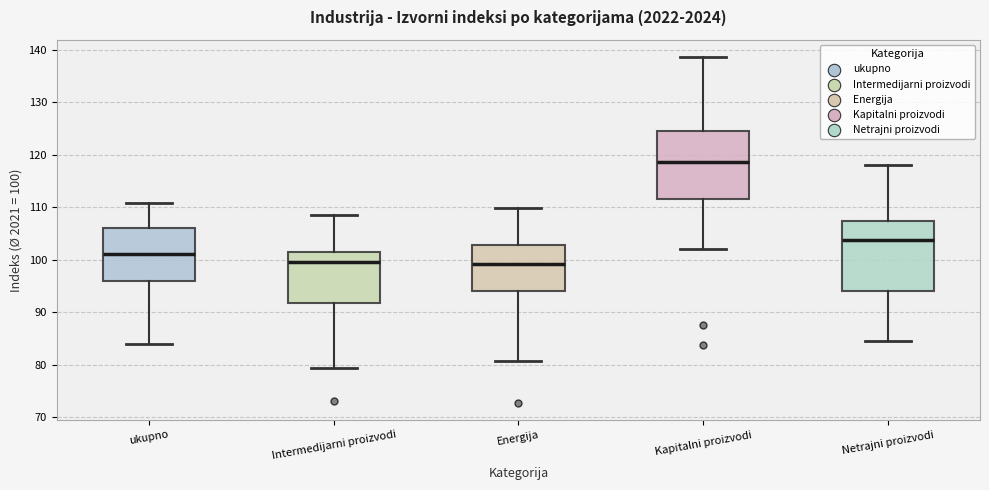

Reading left to right, read every box against the y-axis: the position of its median line, the range the box covers, and the ends of its whiskers. The values are not printed on the chart, so give them approximately, as read against the axis.

ukupno: median 101, box 96 to 106, whiskers 84 to 111
Intermedijarni proizvodi: median 100, box 92 to 101, whiskers 79 to 109
Energija: median 99, box 94 to 103, whiskers 81 to 110
Kapitalni proizvodi: median 119, box 112 to 125, whiskers 102 to 139
Netrajni proizvodi: median 104, box 94 to 107, whiskers 85 to 118